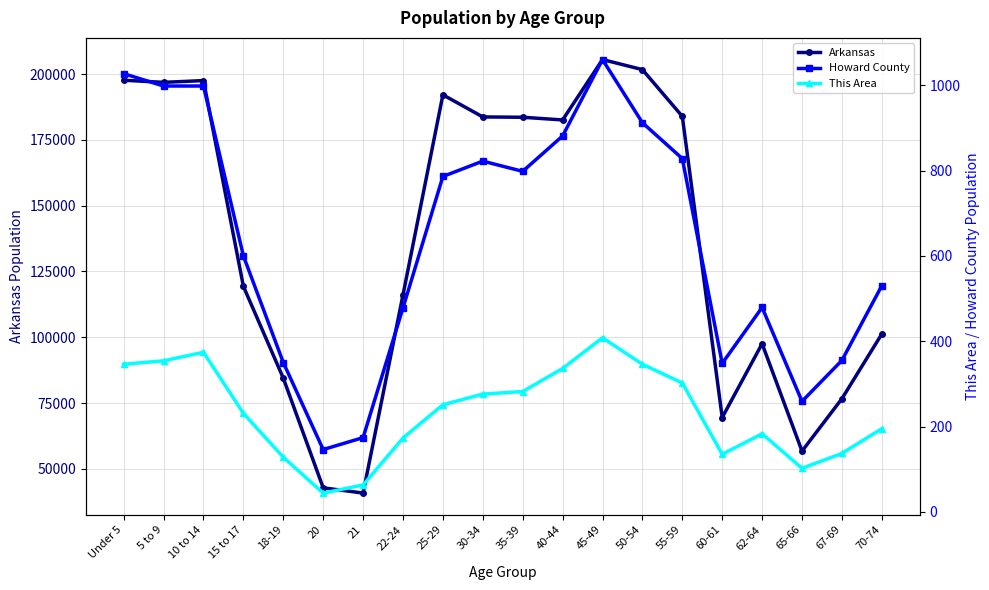

Is the value of This Area at 15 to 17 greater than the value of Arkansas at 18-19?

No